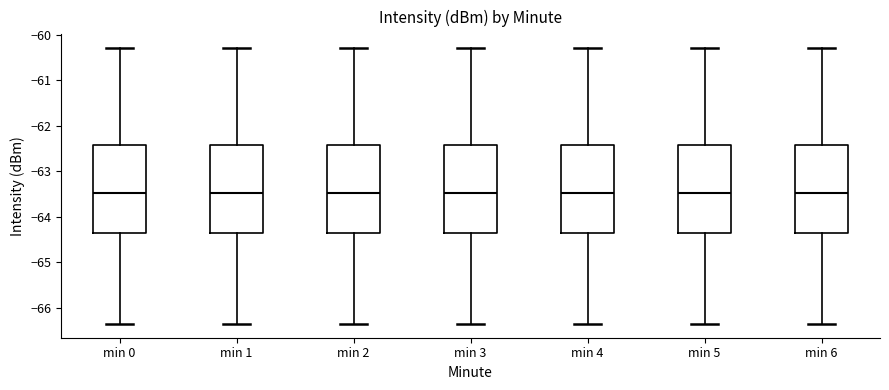

Reading left to right, read every box against the y-axis: the position of its median line, the range the box covers, and the ends of its whiskers. The values are not printed on the chart, so give them approximately, as read against the axis.

min 0: median -63.5, box -64.3 to -62.4, whiskers -66.4 to -60.3
min 1: median -63.5, box -64.3 to -62.4, whiskers -66.4 to -60.3
min 2: median -63.5, box -64.3 to -62.4, whiskers -66.4 to -60.3
min 3: median -63.5, box -64.3 to -62.4, whiskers -66.4 to -60.3
min 4: median -63.5, box -64.3 to -62.4, whiskers -66.4 to -60.3
min 5: median -63.5, box -64.3 to -62.4, whiskers -66.4 to -60.3
min 6: median -63.5, box -64.3 to -62.4, whiskers -66.4 to -60.3